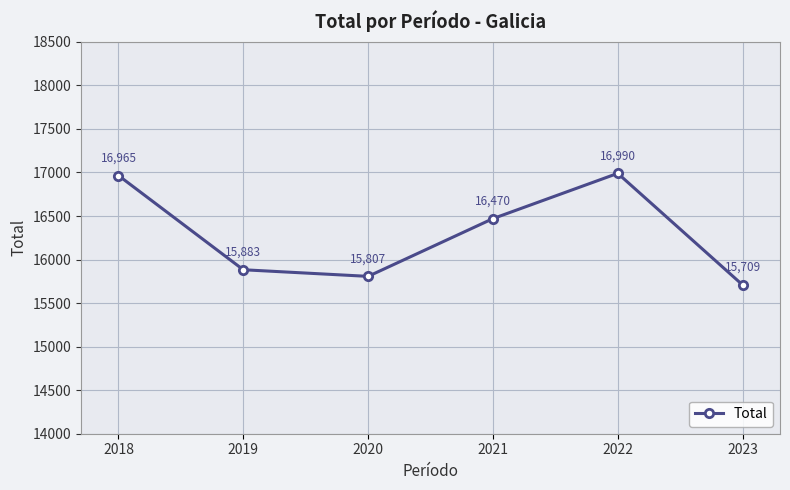

What is the change in value from 2020 to 2022?

+1183